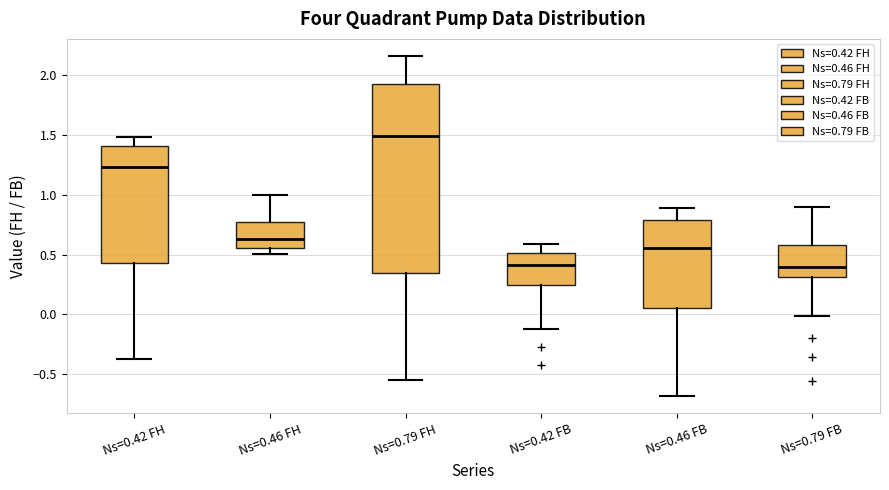

Which box's median line is the highest?

Ns=0.79 FH